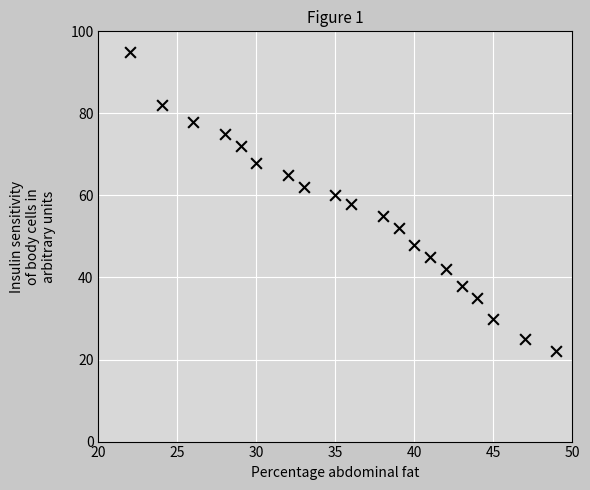

What is the range of X values (max minus min)?

27